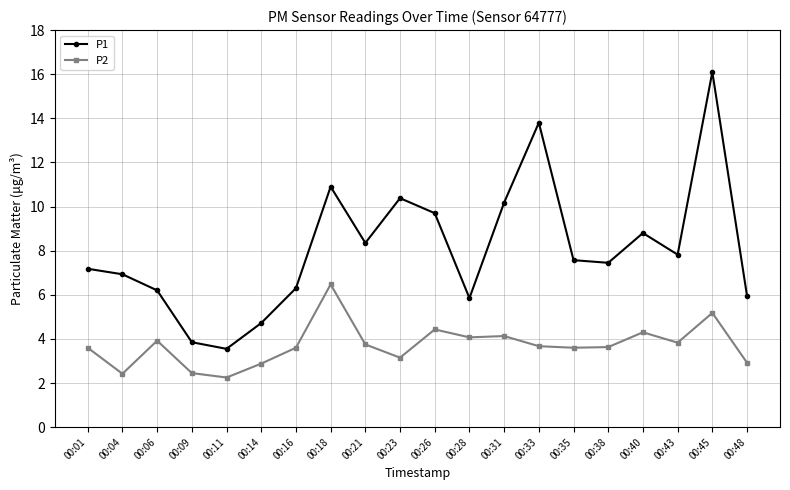

True or false: P2 has a value of 5.4 at 00:16.

False